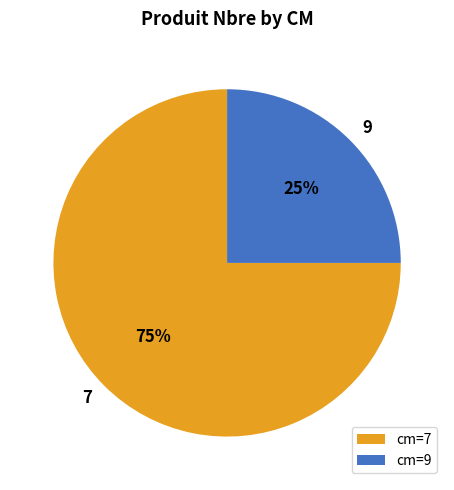

To the nearest percent, what is the difference between the largest and smallest slice percentages?

50%